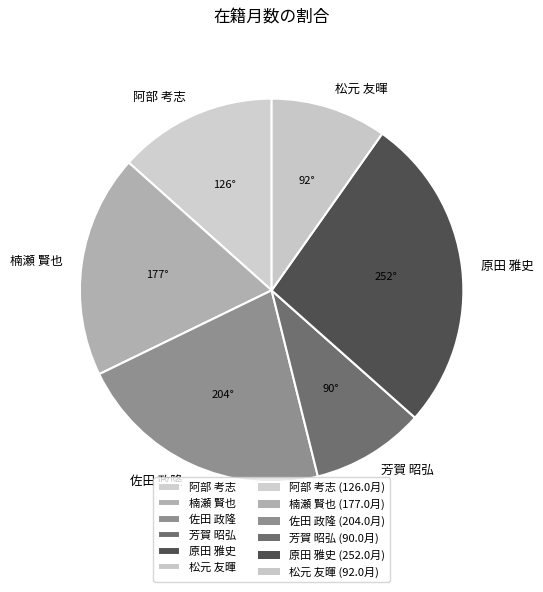

Approximately how many times larger is the value at 阿部 考志 compared to 楠瀬 賢也?

0.7